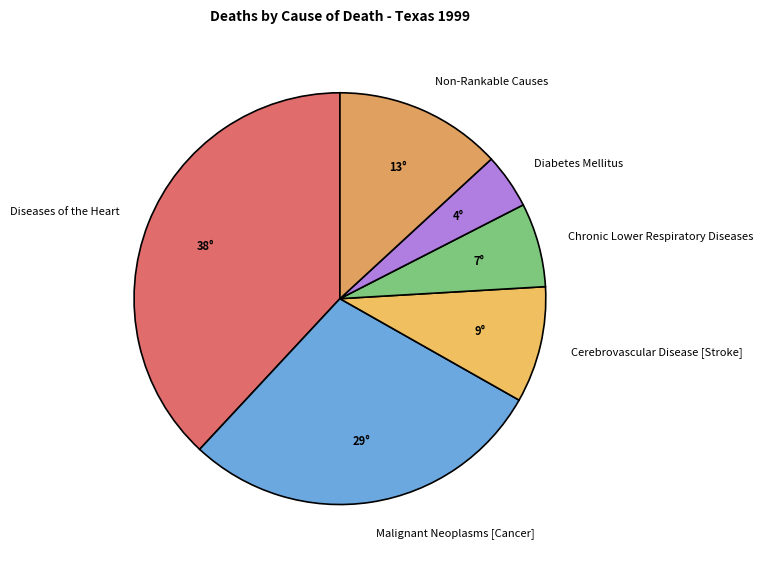

Between Non-Rankable Causes and Malignant Neoplasms [Cancer], which is larger?

Malignant Neoplasms [Cancer]